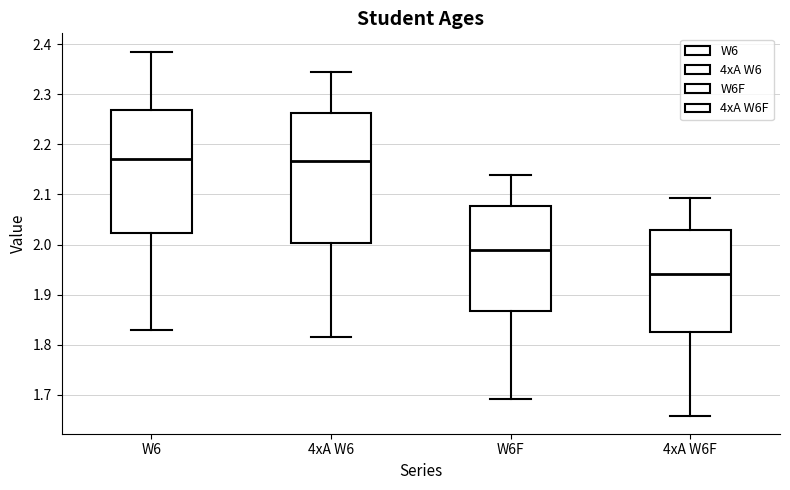

Reading left to right, transcribe this box plot: for each box, give where its median line is, the range the box spans, and where its two whiskers end, as read against the y-axis. The values are not printed on the chart, so give them approximately, as read against the axis.

W6: median 2.17, box 2.02 to 2.27, whiskers 1.83 to 2.39
4xA W6: median 2.17, box 2.00 to 2.26, whiskers 1.82 to 2.34
W6F: median 1.99, box 1.87 to 2.08, whiskers 1.69 to 2.14
4xA W6F: median 1.94, box 1.82 to 2.03, whiskers 1.66 to 2.09